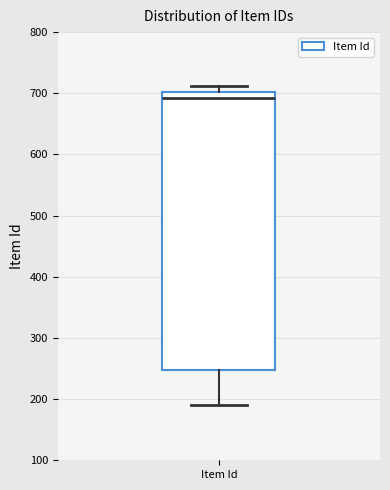

Where does the median line of the box for Item Id sit on the y-axis? The values are not printed on the chart, so give them approximately, as read against the axis.

690